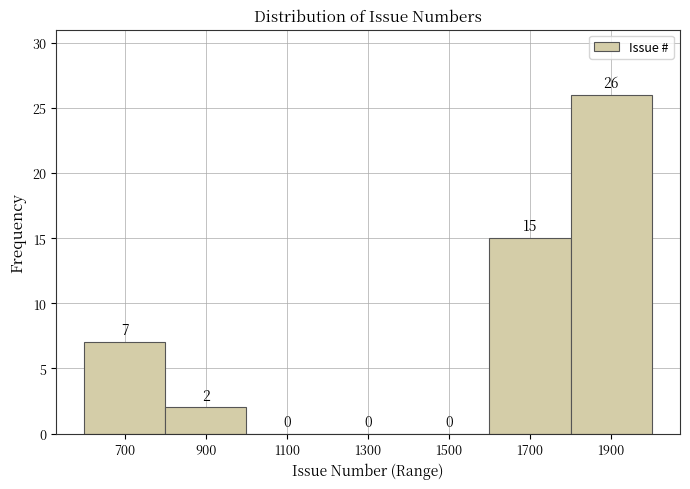

Reading left to right, transcribe all the data shown in this chart.

700=7	900=2	1100=0	1300=0	1500=0	1700=15	1900=26